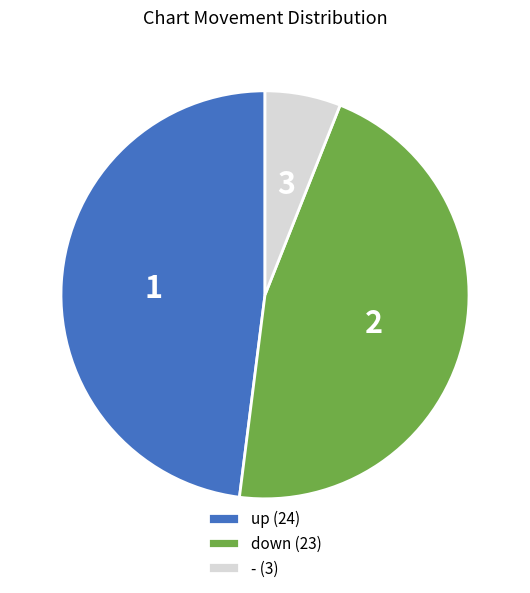

Combined, do - and down account for over 50%?

Yes